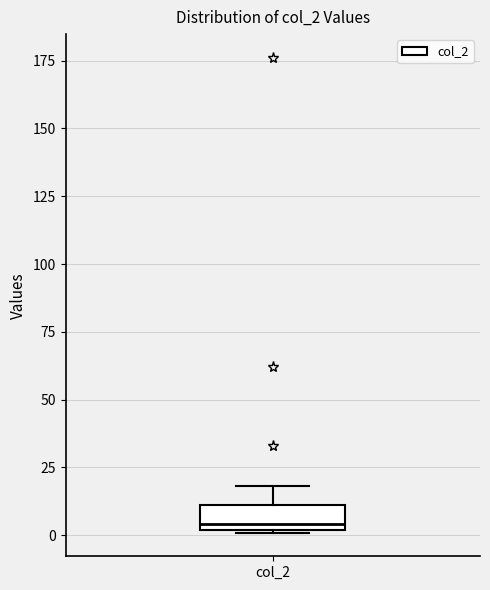

Transcribe this box plot: give where the median line is, the range the box spans, and where the two whiskers end, as read against the y-axis. The values are not printed on the chart, so give them approximately, as read against the axis.

median 5, box 0 to 10, whiskers 0 to 20